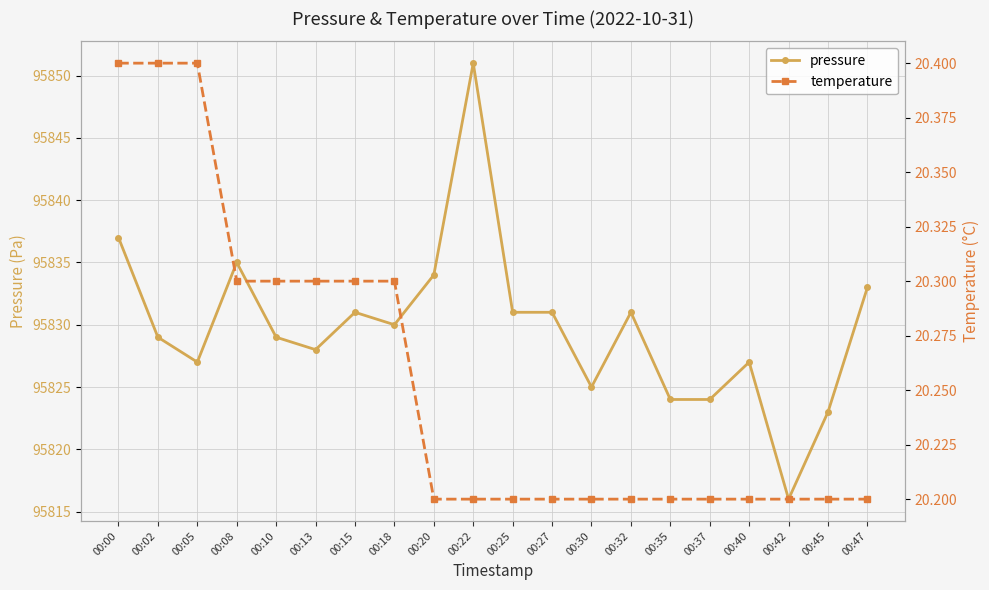

Rank the series by their average value, from highest to lowest.

pressure, temperature